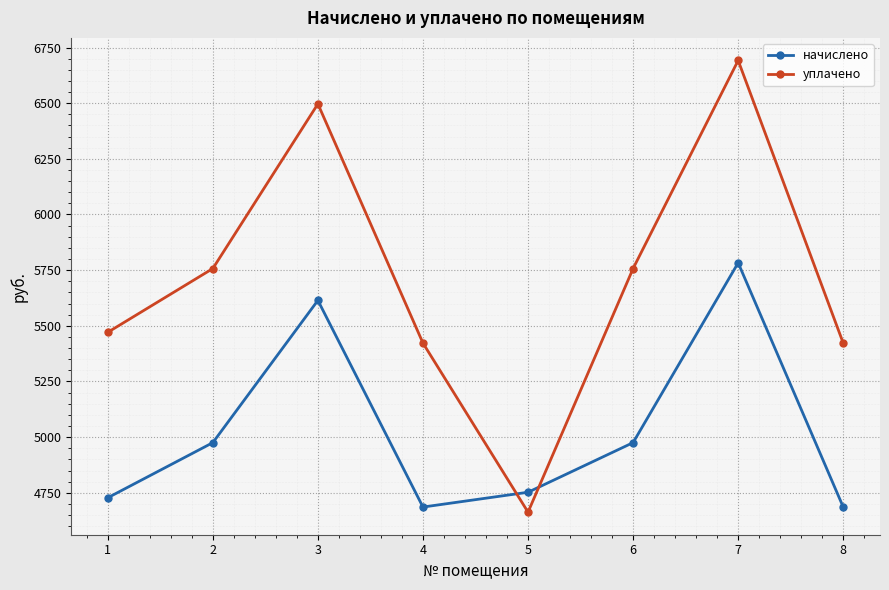

At 7, list the series in order from largest to smallest.

уплачено, начислено